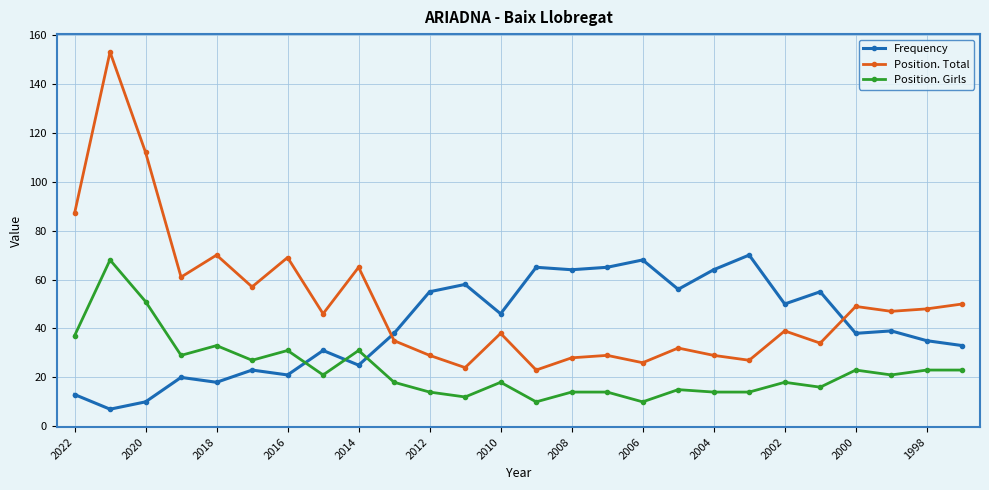

How many series are shown in this chart?

3